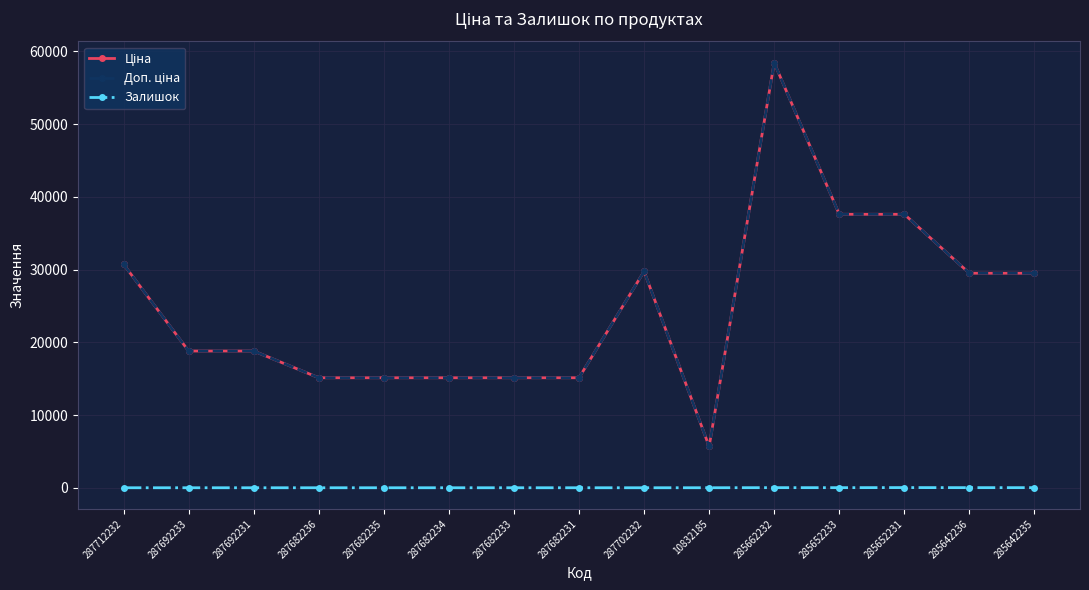

Where is the first local minimum for Ціна?

10832185